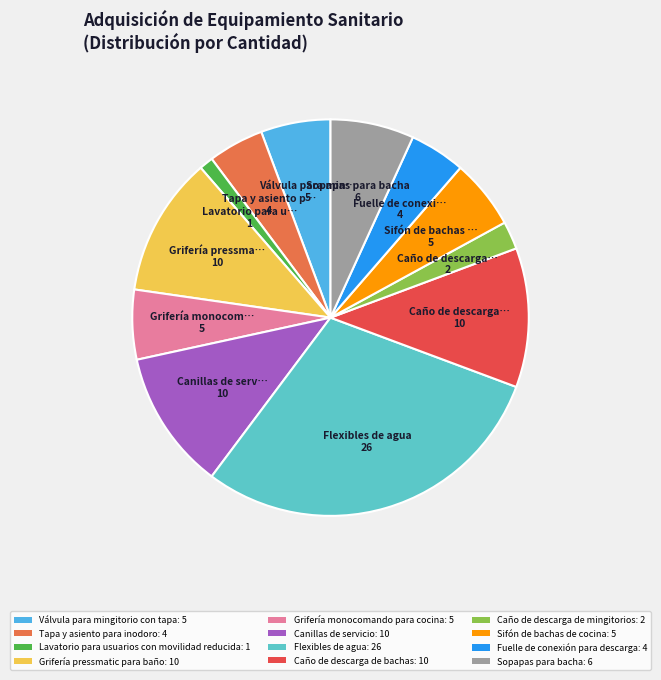

Does Caño de descarga de mingitorios: 2 represent more than half of the total?

No